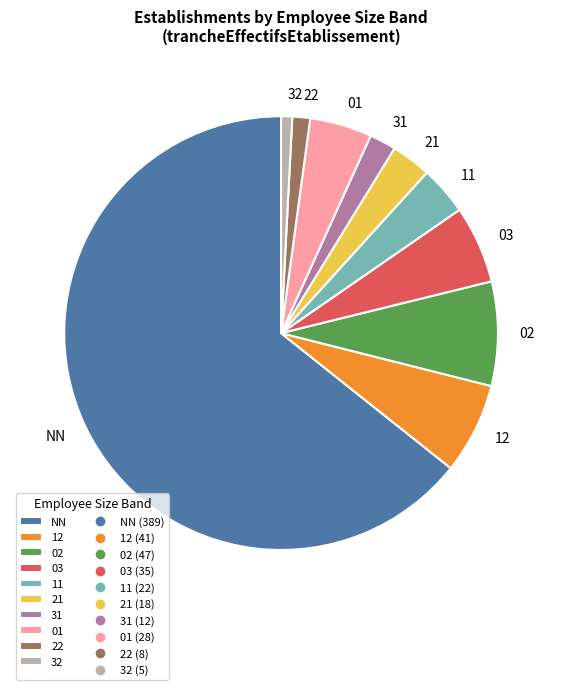

What is the ratio of the value at 31 to the value at 11?

0.5